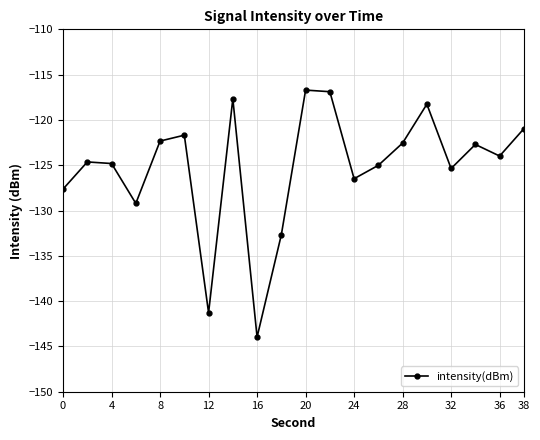

What is the value of the 2nd point from the left?

-124.6